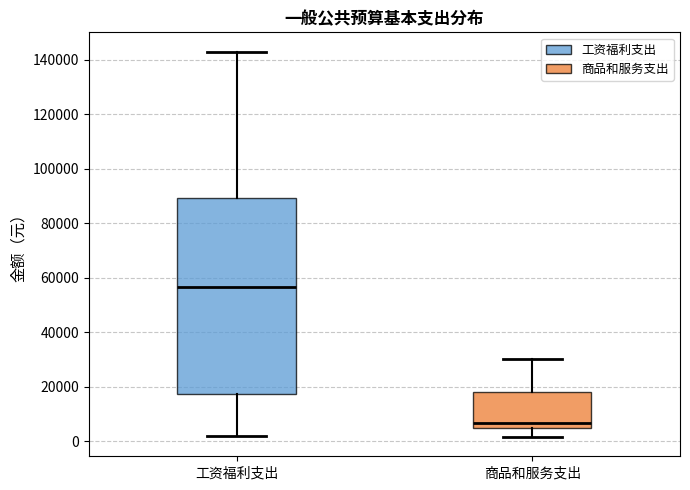

Where does the median line of the box for 商品和服务支出 sit on the y-axis? The values are not printed on the chart, so give them approximately, as read against the axis.

6000